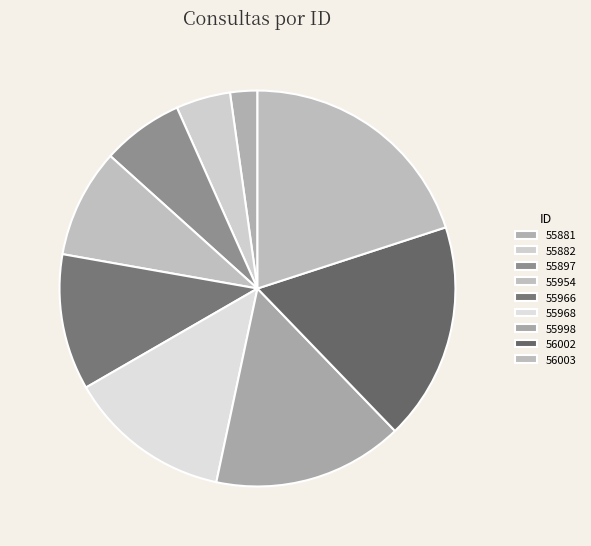

Is there any slice that represents more than half of the pie?

No